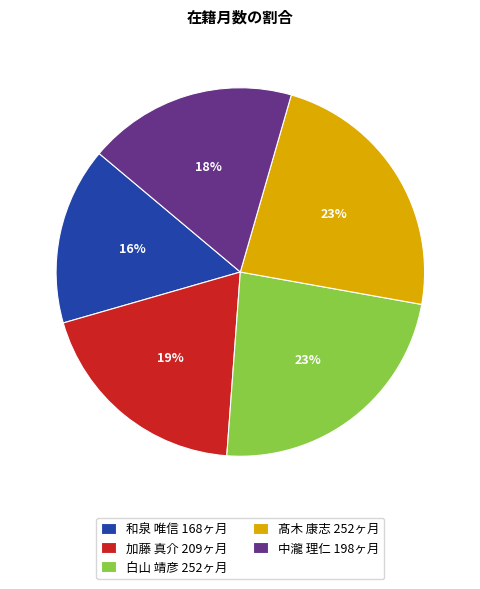

What percentage is the 白山 靖彦 252ヶ月 slice, to the nearest percent?

23%